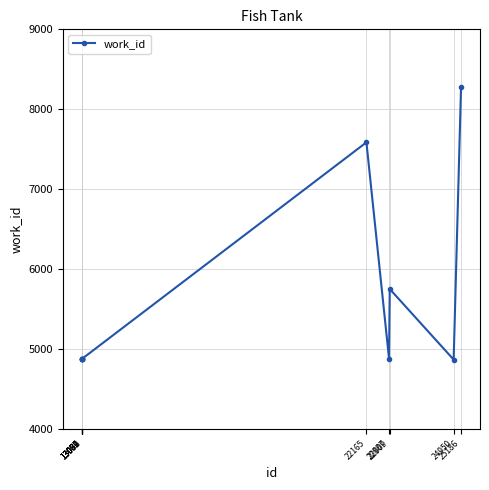

What is the smallest value displayed?

4867